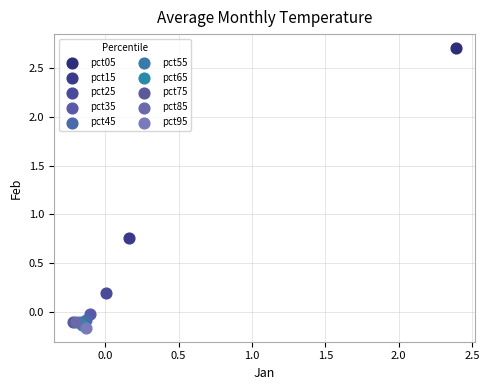

What are all the series names shown in the legend?

pct05, pct15, pct25, pct35, pct45, pct55, pct65, pct75, pct85, pct95